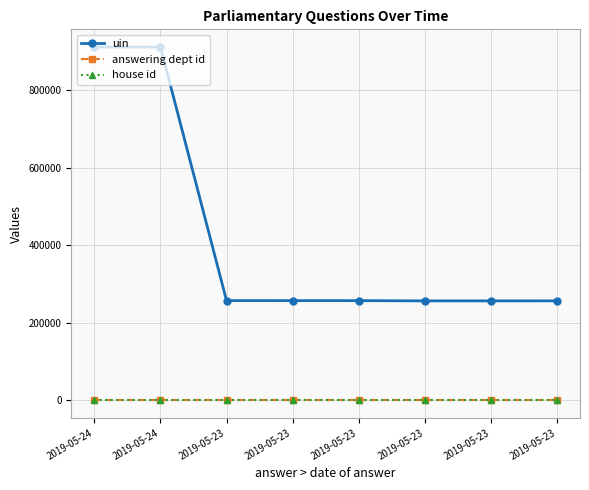

How many lines are shown in the chart?

3